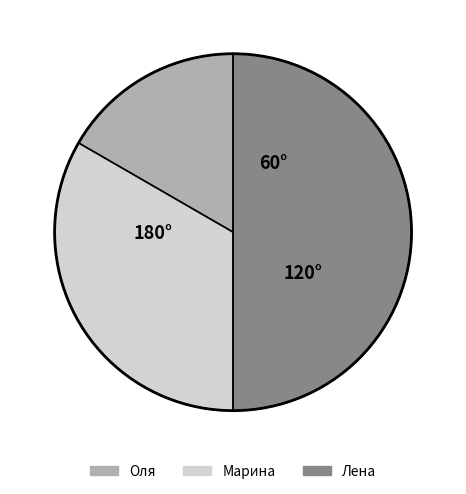

The Оля slice represents 5% of the pie. True or false?

False